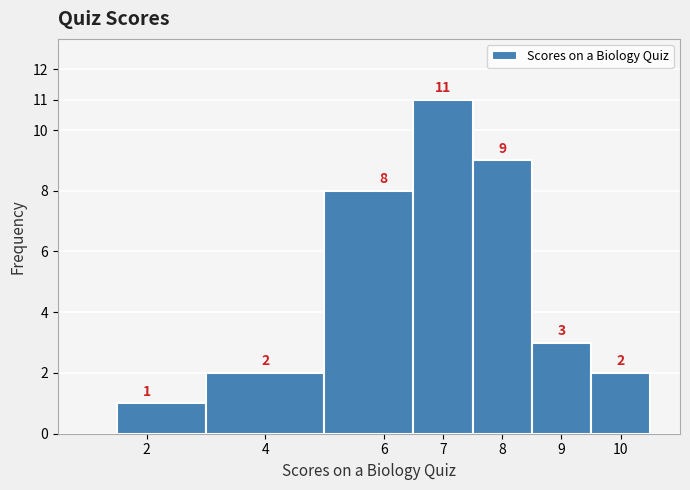

Which range on the x-axis has the tallest bar?

6.5 to 7.5